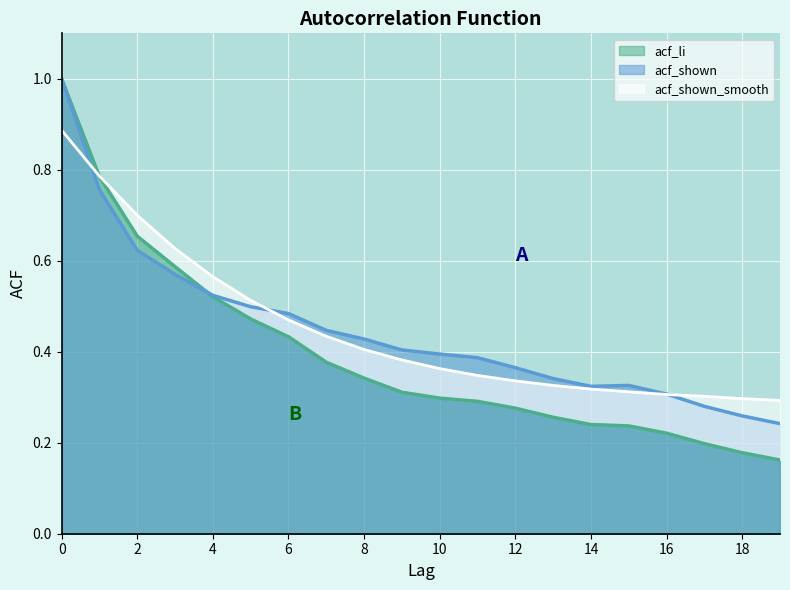

What is the sum of all acf_li values?

7.8